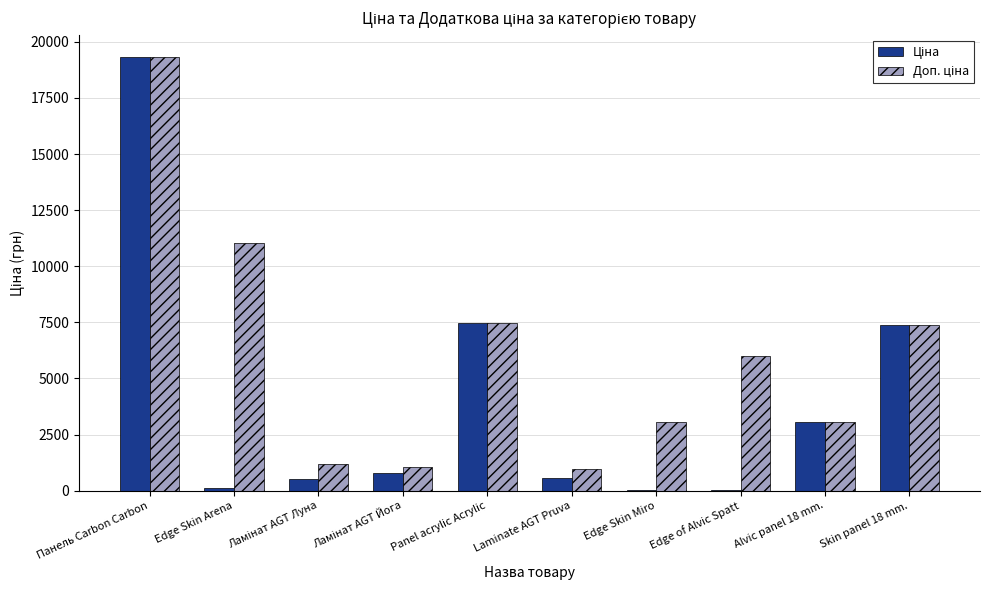

At which category is the sum across all series the highest?

Панель Carbon Carbon